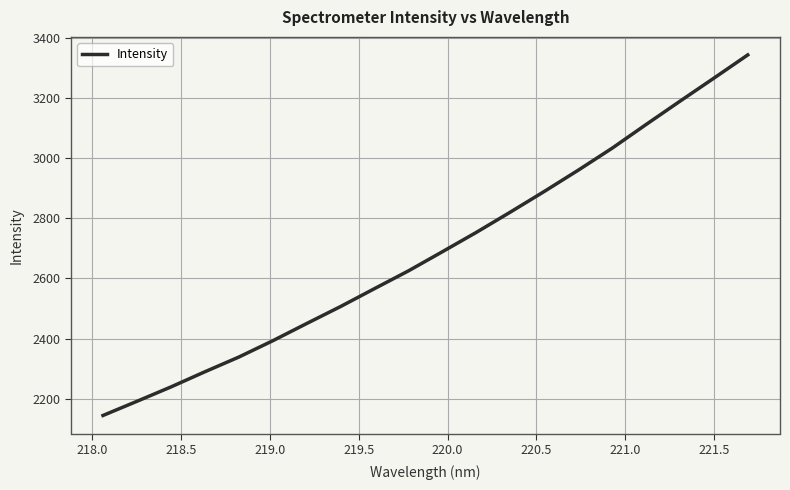

What is the difference between the maximum and minimum values?

1197.8